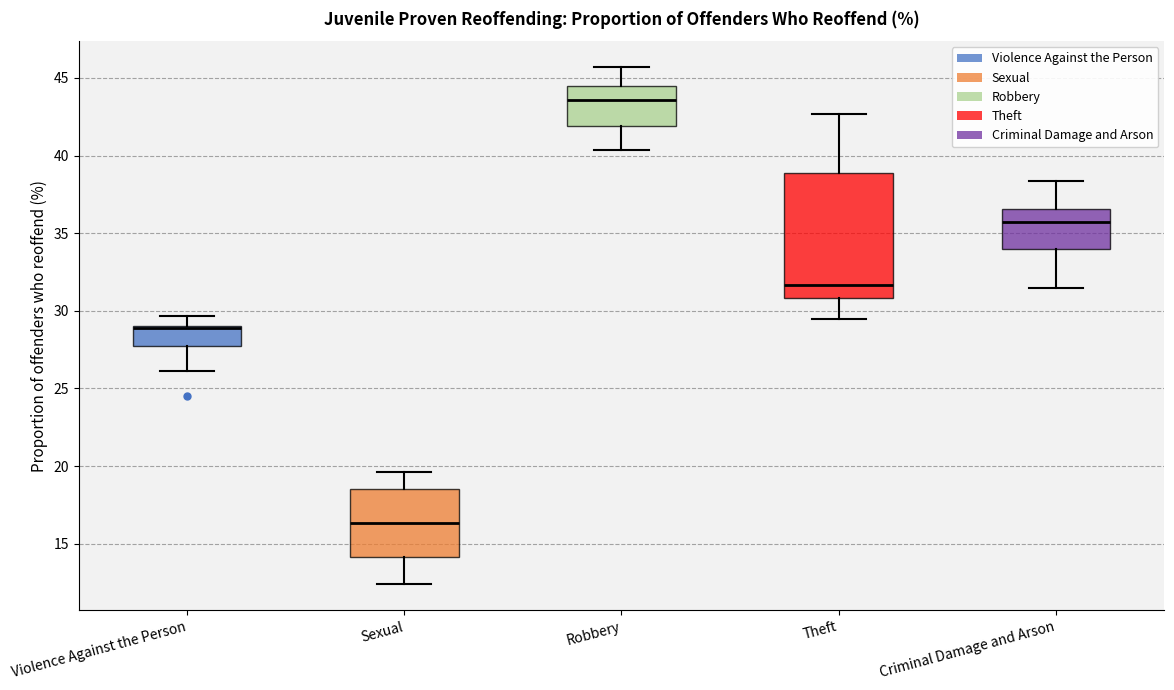

Which box's median line is the highest?

Robbery